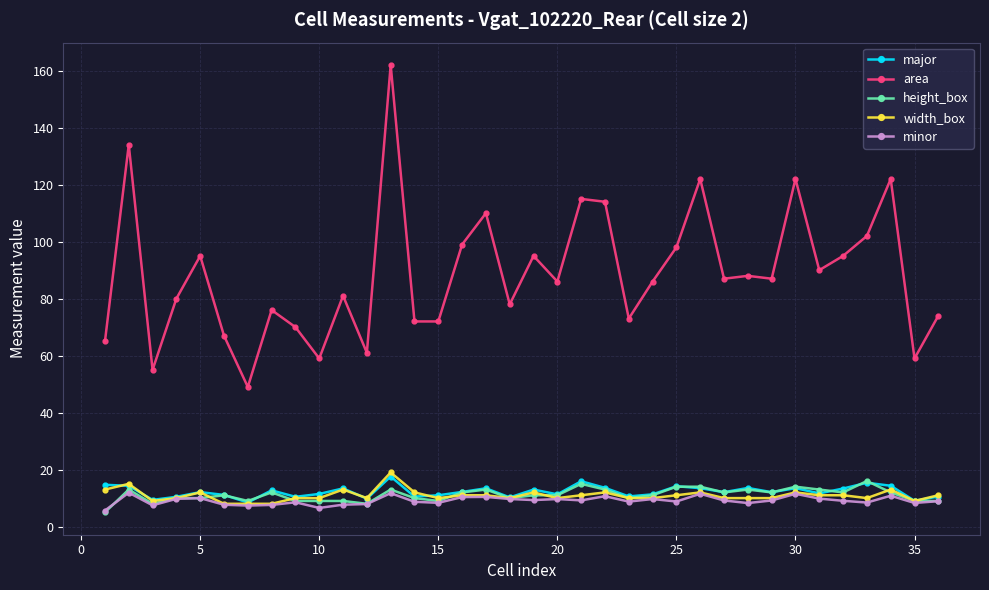

Which series has the widest spread of values?

area